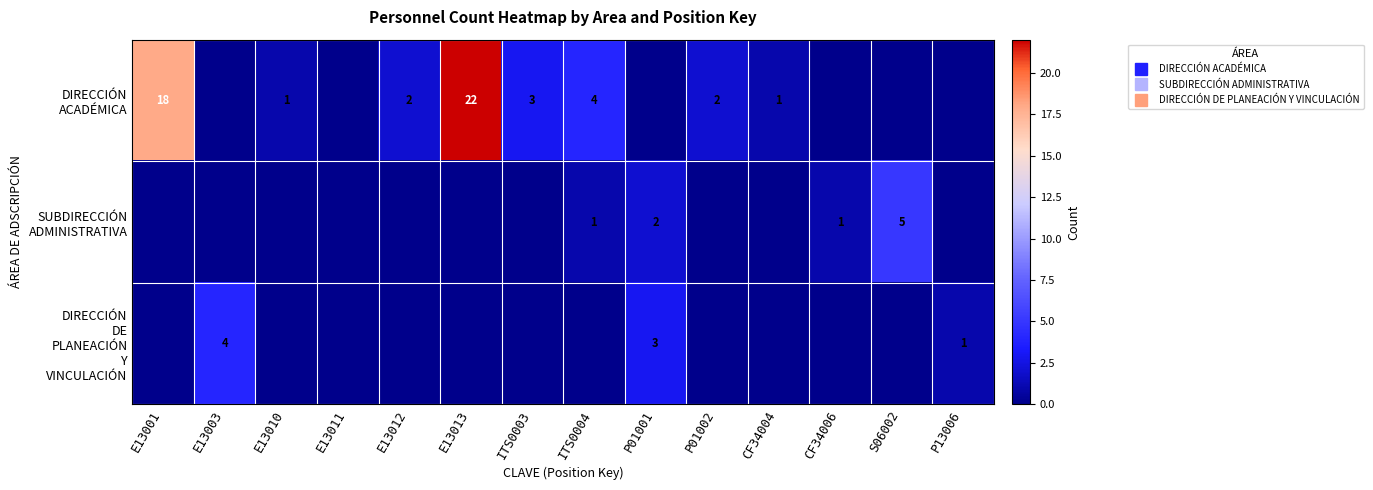

How many distinct data groups are displayed?

3